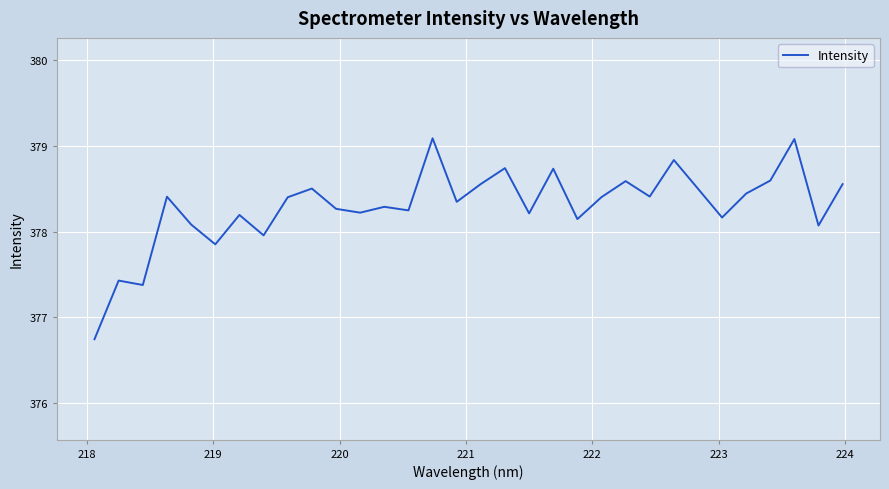

What is the minimum value shown in the chart?

376.7